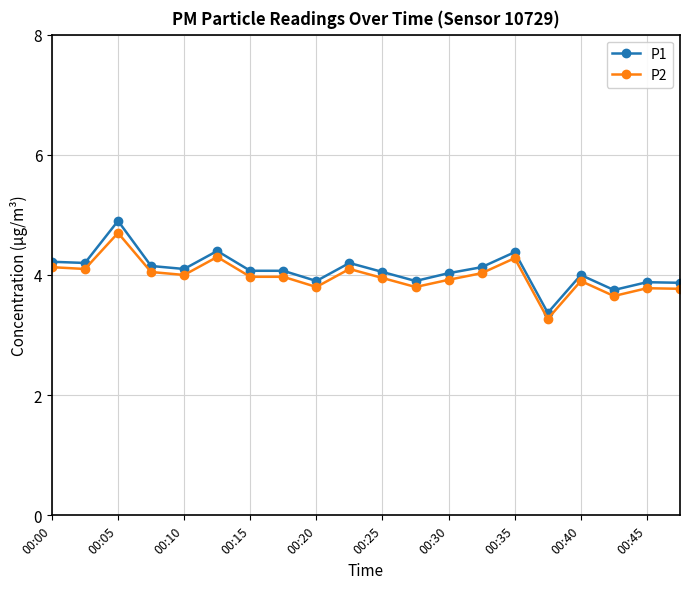

Which series has the widest spread of values?

P1